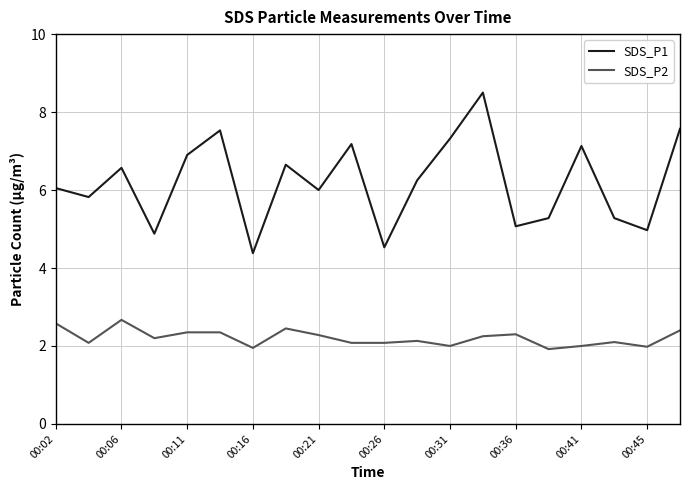

What is the greatest value displayed?

8.5